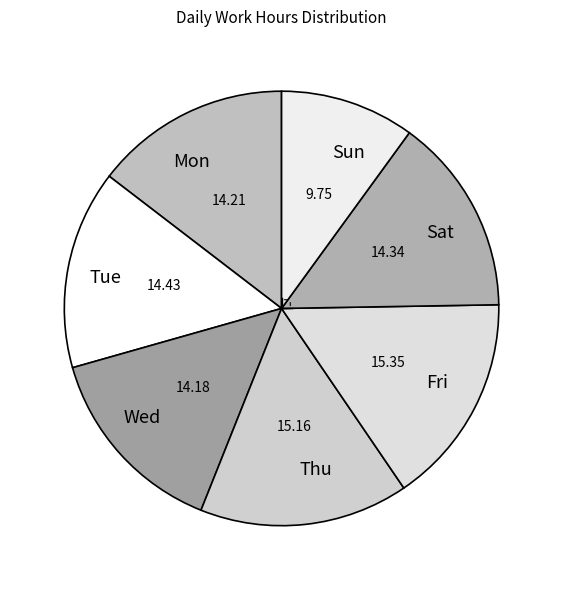

Which slice is the largest?

Fri